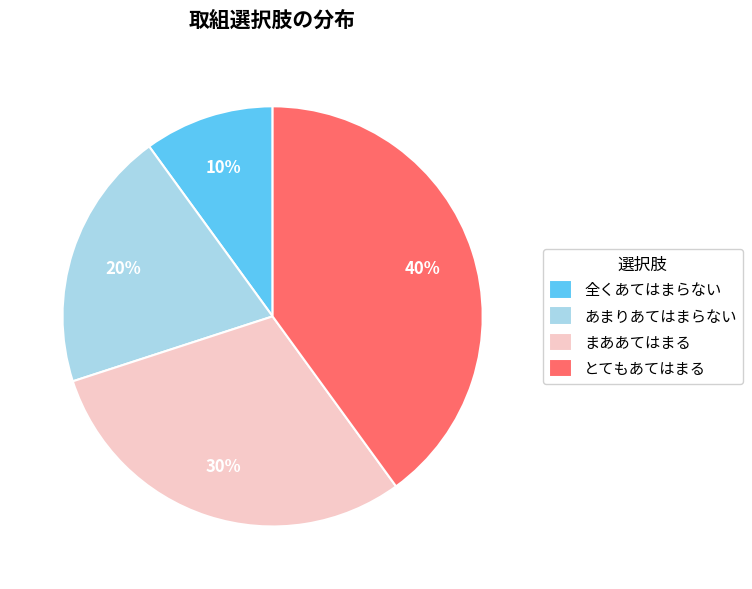

Which slice is the largest?

とてもあてはまる